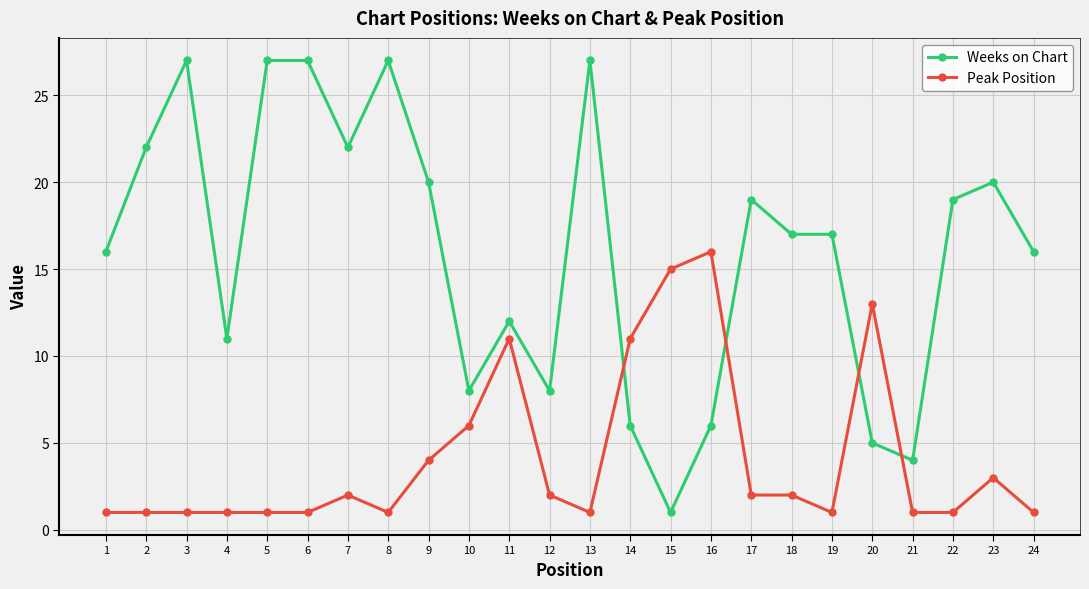

What is the sum of all Weeks on Chart values?

384